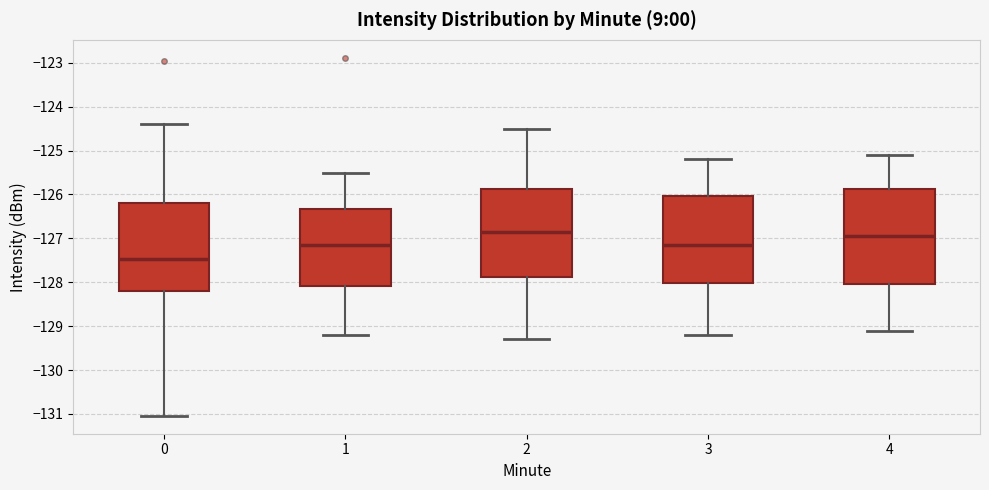

Which box is the tallest, from its lower edge to its upper edge?

4